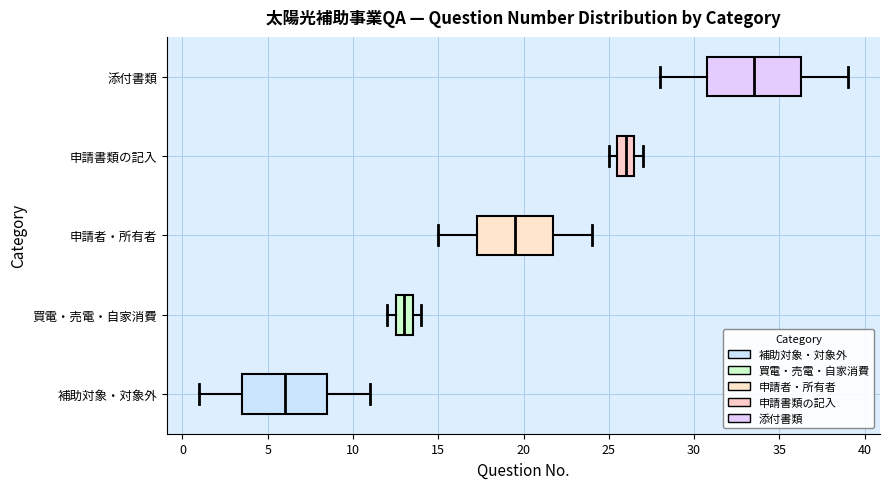

Which box is the widest, from its left edge to its right edge?

添付書類